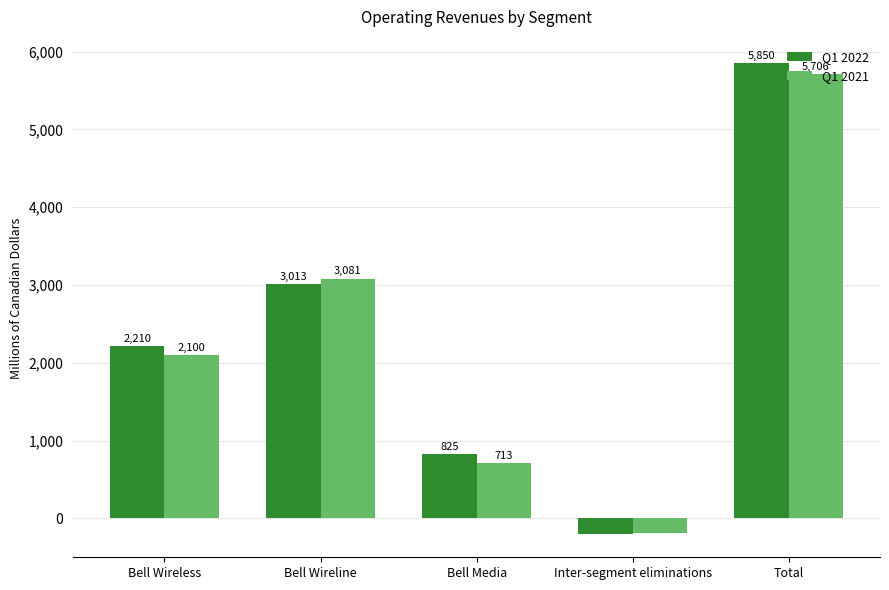

What is the difference between the maximum and second lowest values in the Q1 2022 series?

5025